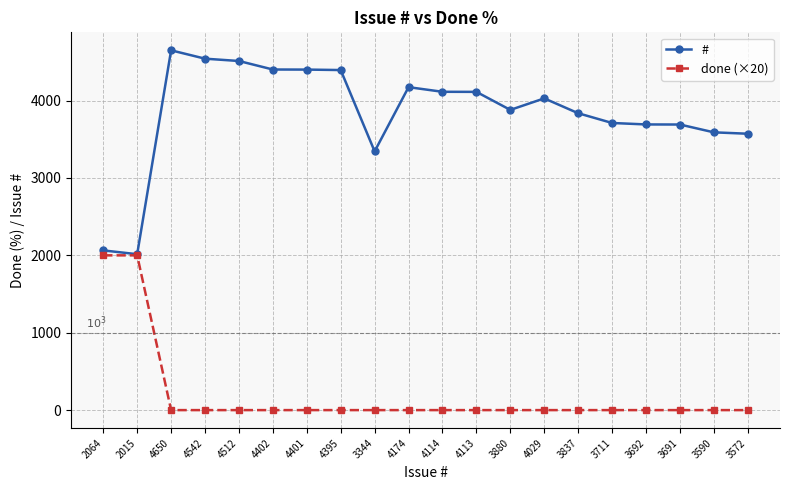

Does the chart have visible grid lines?

Yes